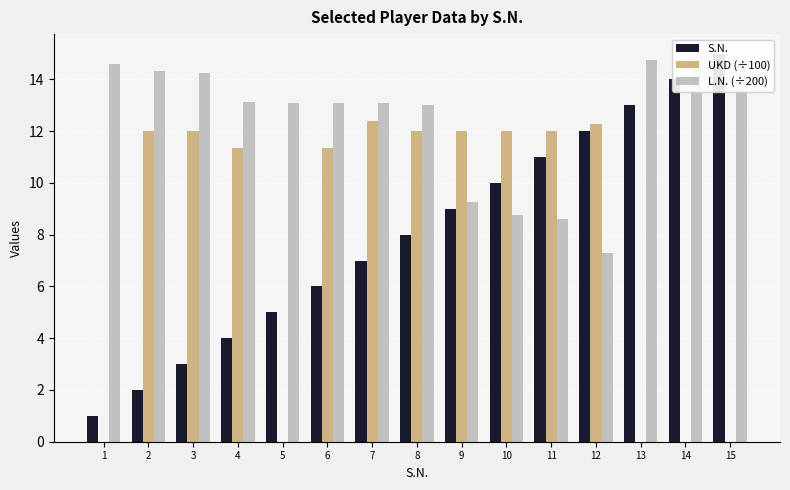

Reading right to left, list all the values displayed in this chart.

S.N.: 15=15.0	14=14.0	13=13.0	12=12.0	11=11.0	10=10.0	9=9.0	8=8.0	7=7.0	6=6.0	5=5.0	4=4.0	3=3.0	2=2.0	1=1.0
UKD (÷100): 15=0.0	14=0.0	13=0.0	12=12.3	11=12.0	10=12.0	9=12.0	8=12.0	7=12.4	6=11.4	5=0.0	4=11.4	3=12.0	2=12.0	1=0.0
L.N. (÷200): 15=14.8	14=14.8	13=14.8	12=7.3	11=8.6	10=8.8	9=9.3	8=13.0	7=13.1	6=13.1	5=13.1	4=13.1	3=14.3	2=14.3	1=14.6